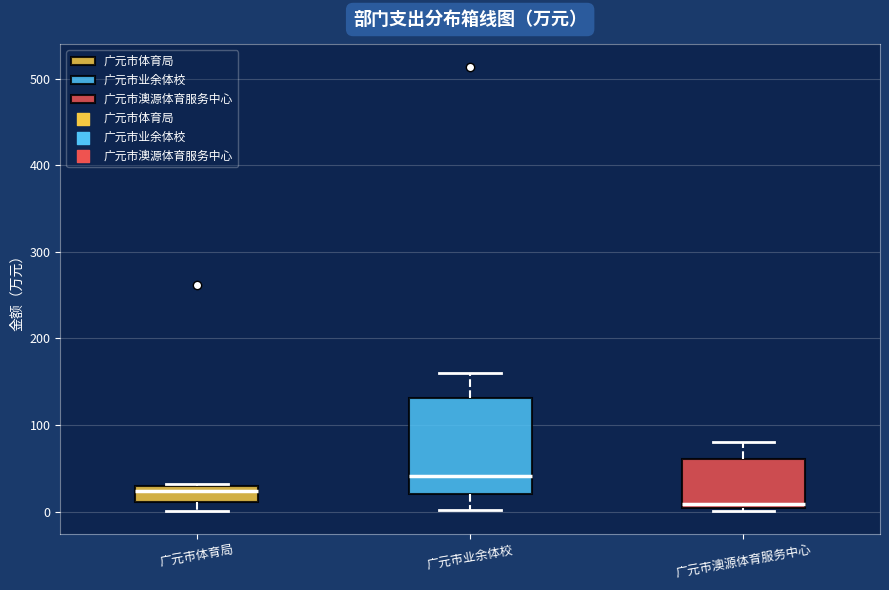

Which box's median line is the highest?

广元市业余体校